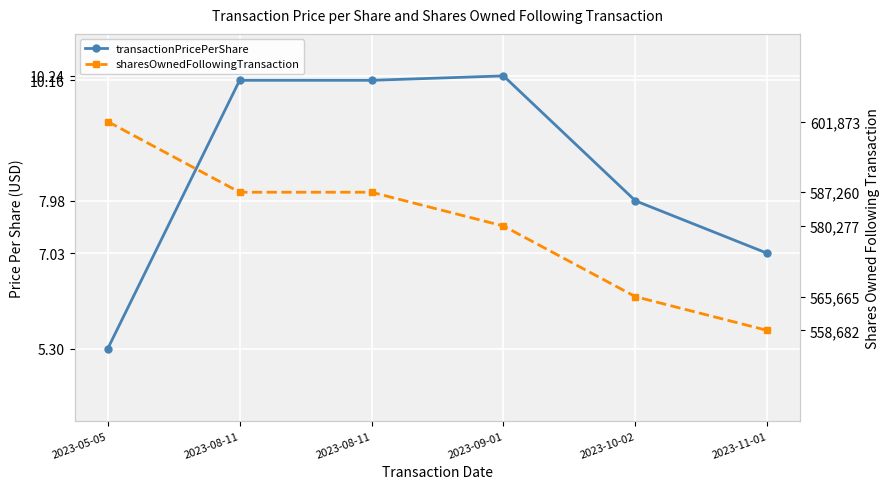

What are all the series names shown in the legend?

transactionPricePerShare, sharesOwnedFollowingTransaction